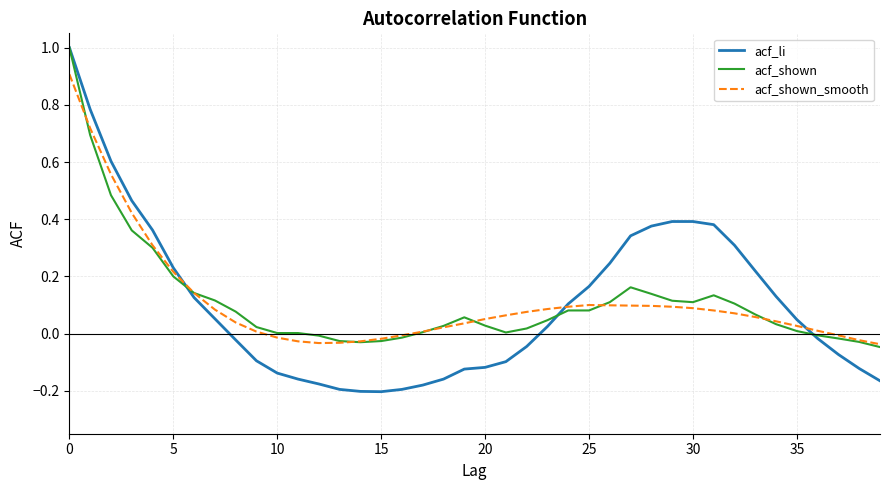

Does the chart have visible grid lines?

Yes